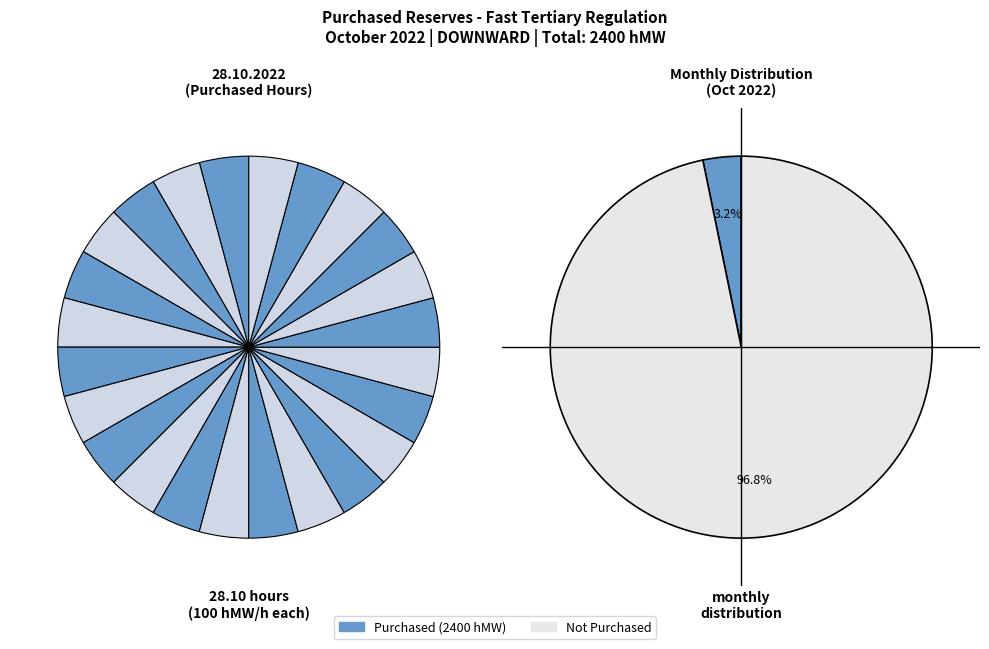

What percentage is NOT represented by 15 - 16?

95.8%